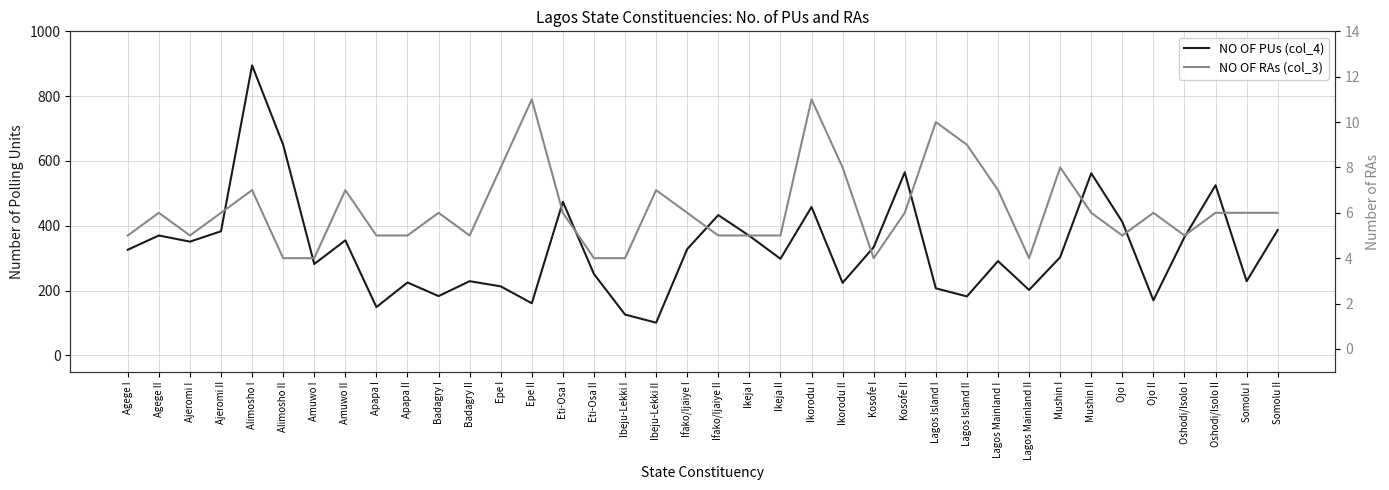

How many categories are shown in the chart?

38